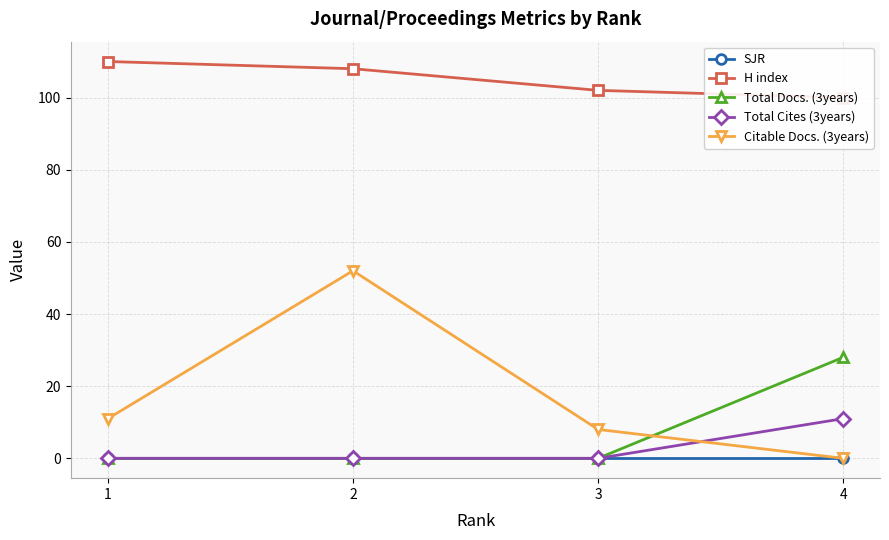

Which category has the highest value in the Citable Docs. (3years) series?

2